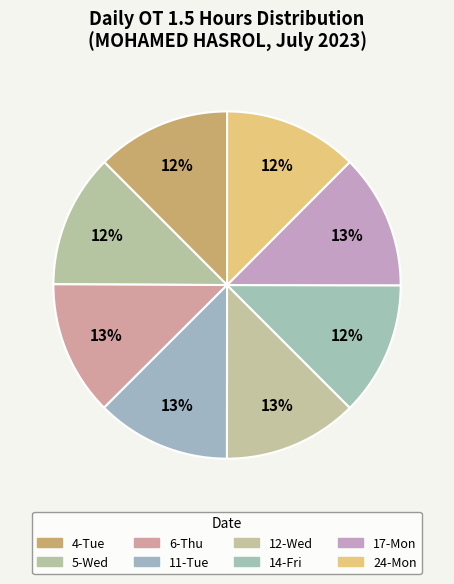

Approximately how many times larger is the value at 11-Tue compared to 4-Tue?

1.0